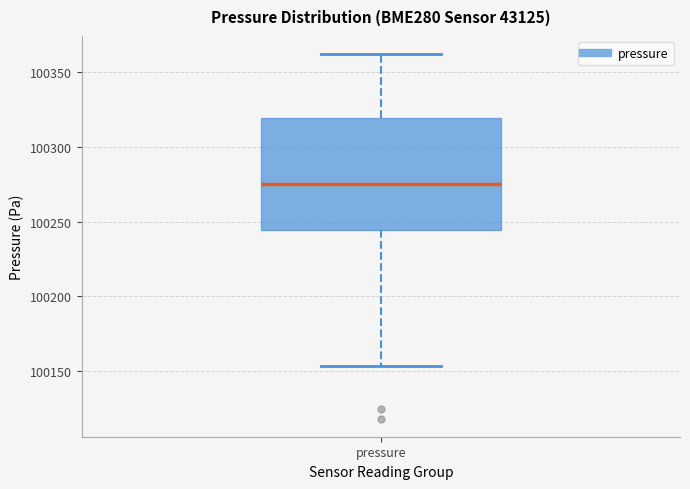

Transcribe this box plot: give where the median line is, the range the box spans, and where the two whiskers end, as read against the y-axis. The values are not printed on the chart, so give them approximately, as read against the axis.

median 100275, box 100245 to 100320, whiskers 100155 to 100360